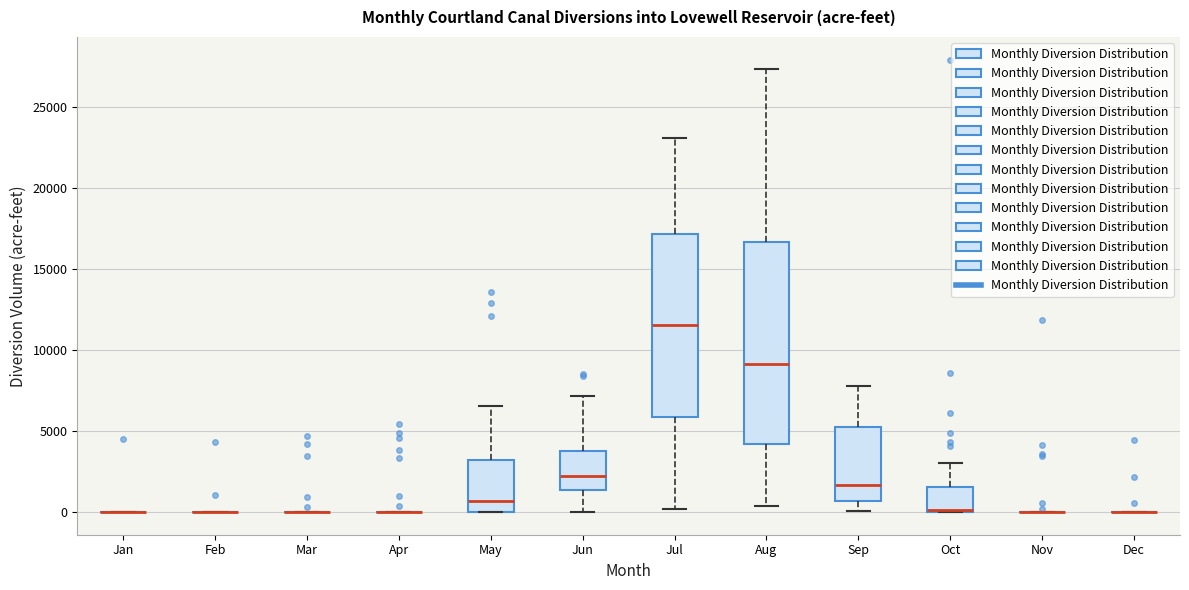

Comparing the boxes themselves (not the whiskers), which one is the tallest?

Aug